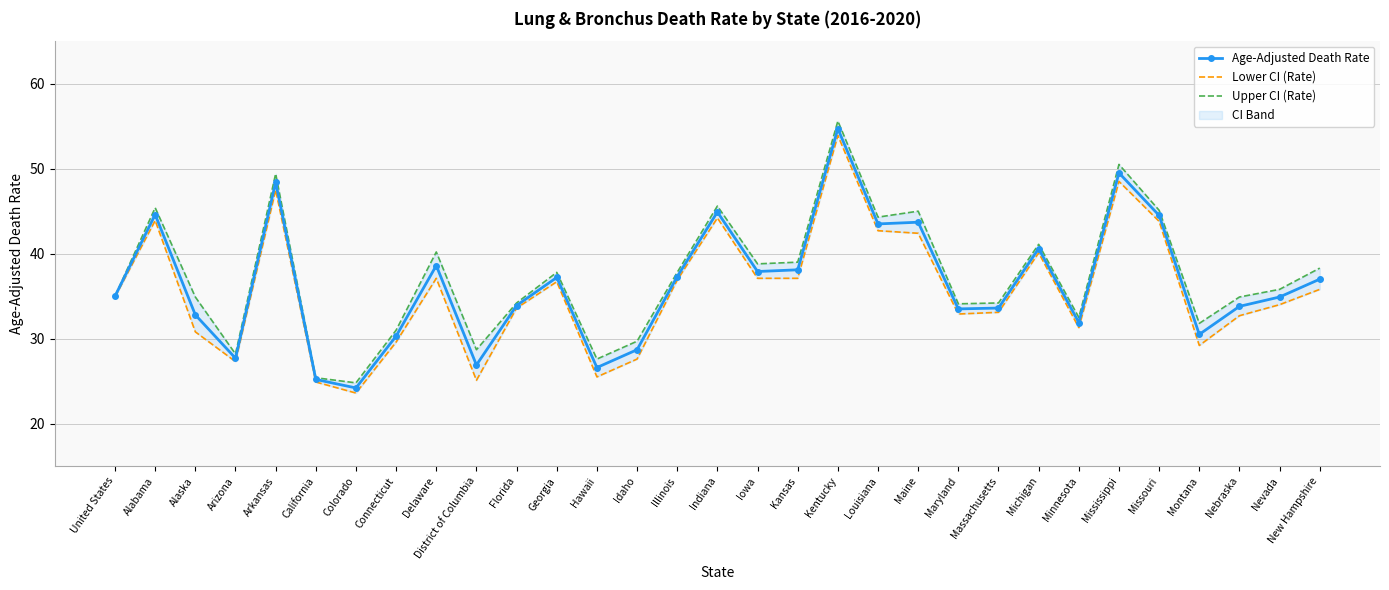

How many interior local valleys does the Age-Adjusted Death Rate series have?

9